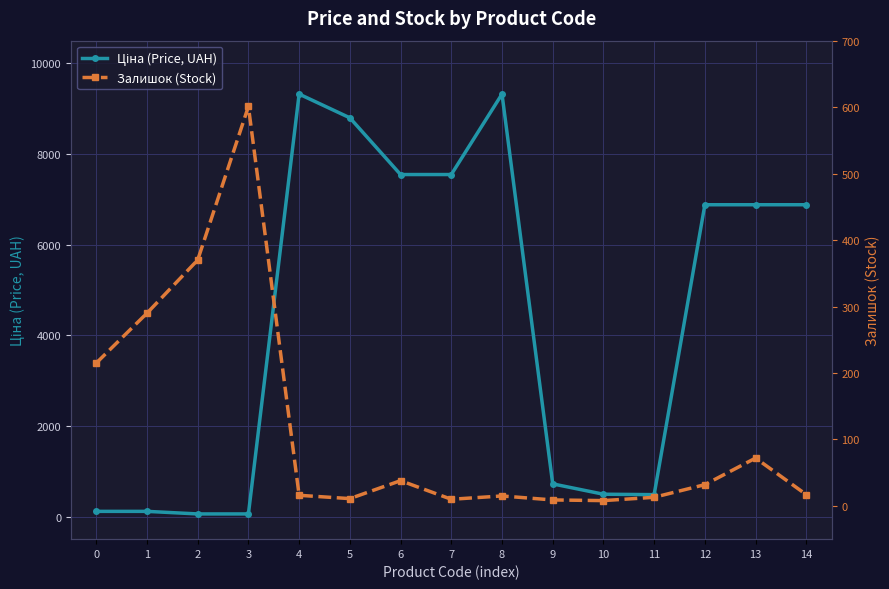

What is the average value of the Залишок (Stock) series?

114.5